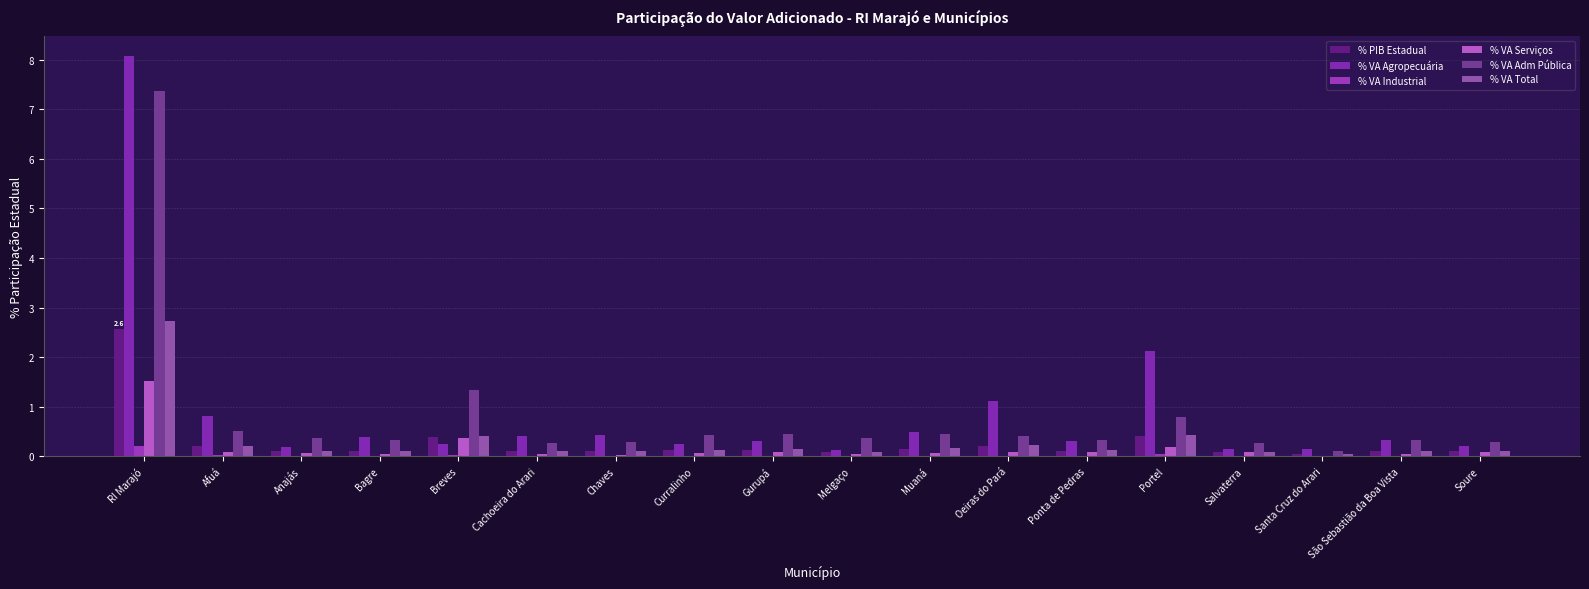

At which label is % VA Serviços closest to 0?

Santa Cruz do Arari